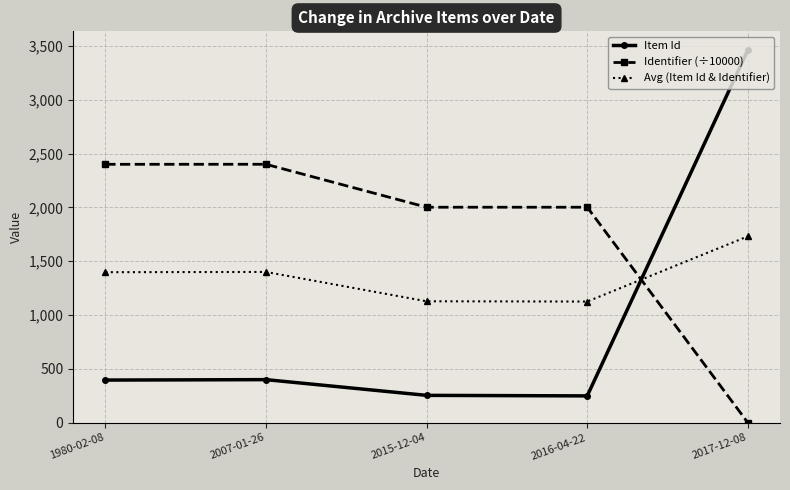

Does the chart display data point markers on the line(s)?

Yes